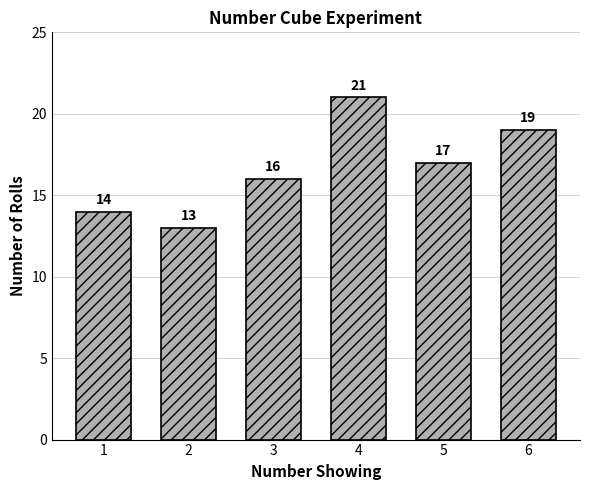

Reading left to right, extract all data points from this chart.

14	13	16	21	17	19